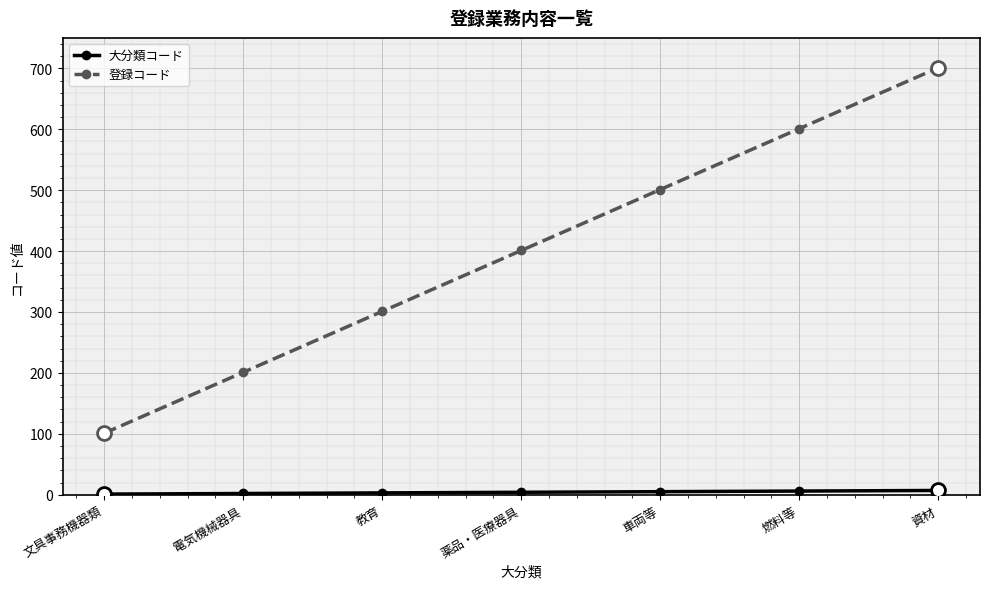

Rank the categories by 登録コード value from lowest to highest.

文具事務機器類, 電気機械器具, 教育, 薬品・医療器具, 車両等, 燃料等, 資材